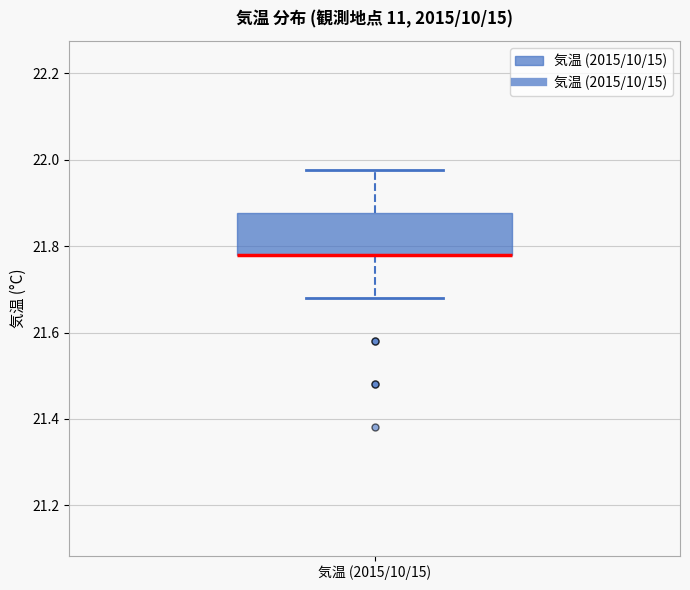

Read this box plot against the y-axis: the position of the median line, the range covered by the box, and the ends of both whiskers. The values are not printed on the chart, so give them approximately, as read against the axis.

median 21.78 (drawn on the box's lower edge), box 21.78 to 21.88, whiskers 21.68 to 21.98